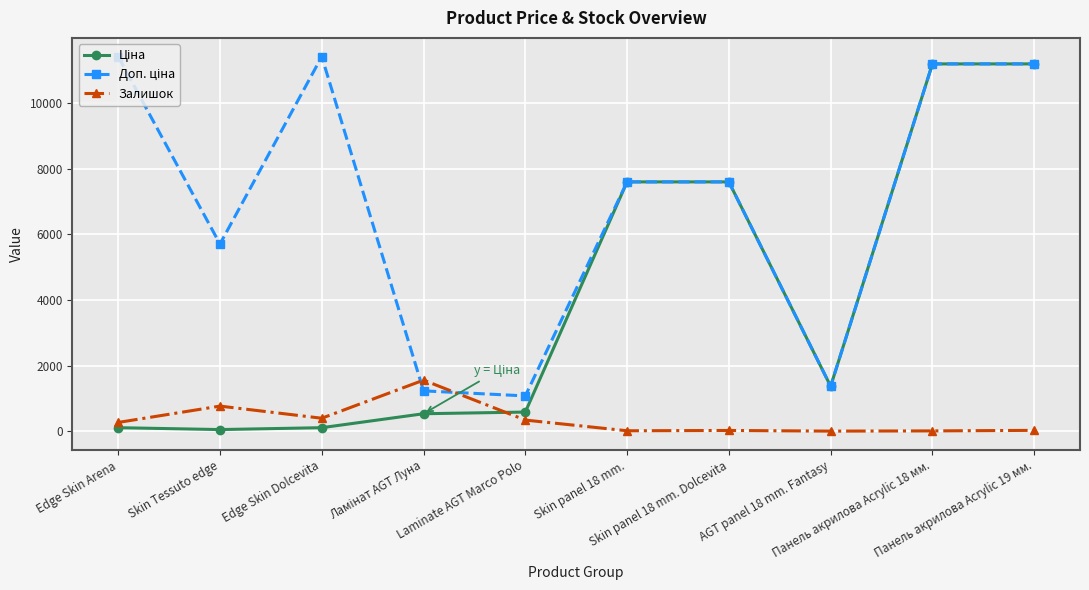

How many categories are shown in the chart?

10